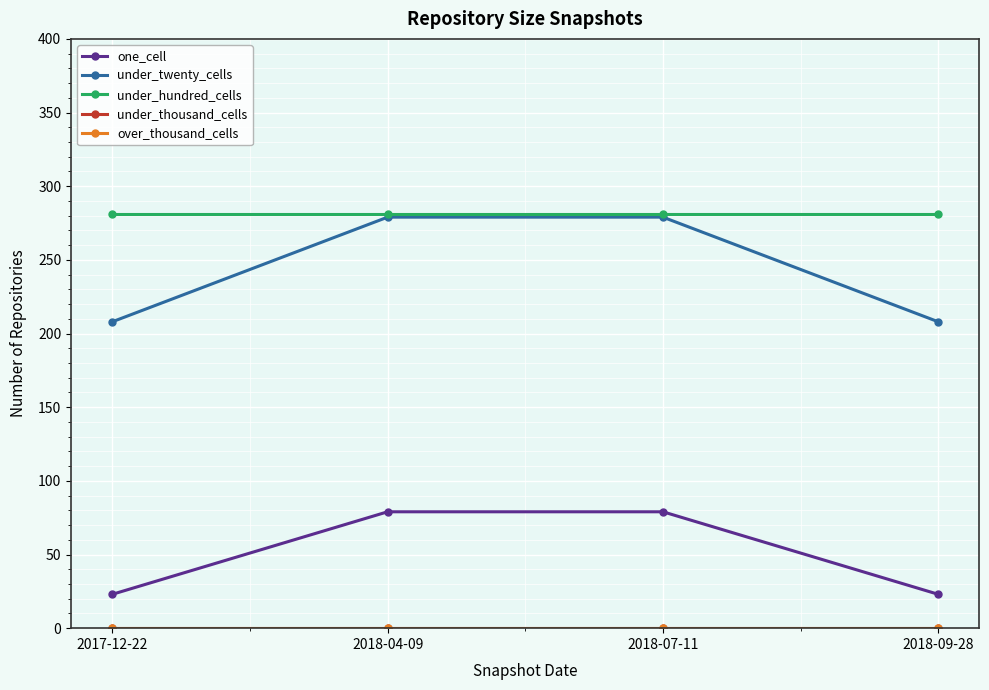

What is the total value across all series at 2018-07-11?

639